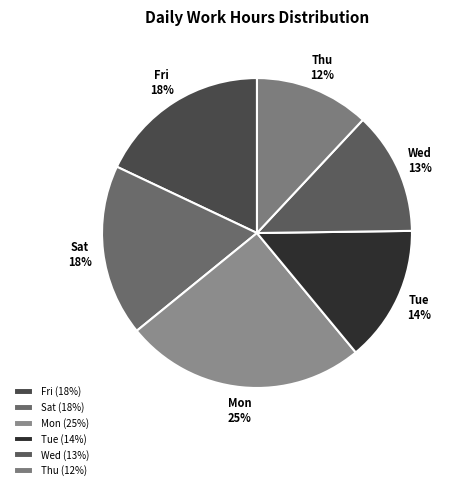

How many segments does this pie chart have?

6